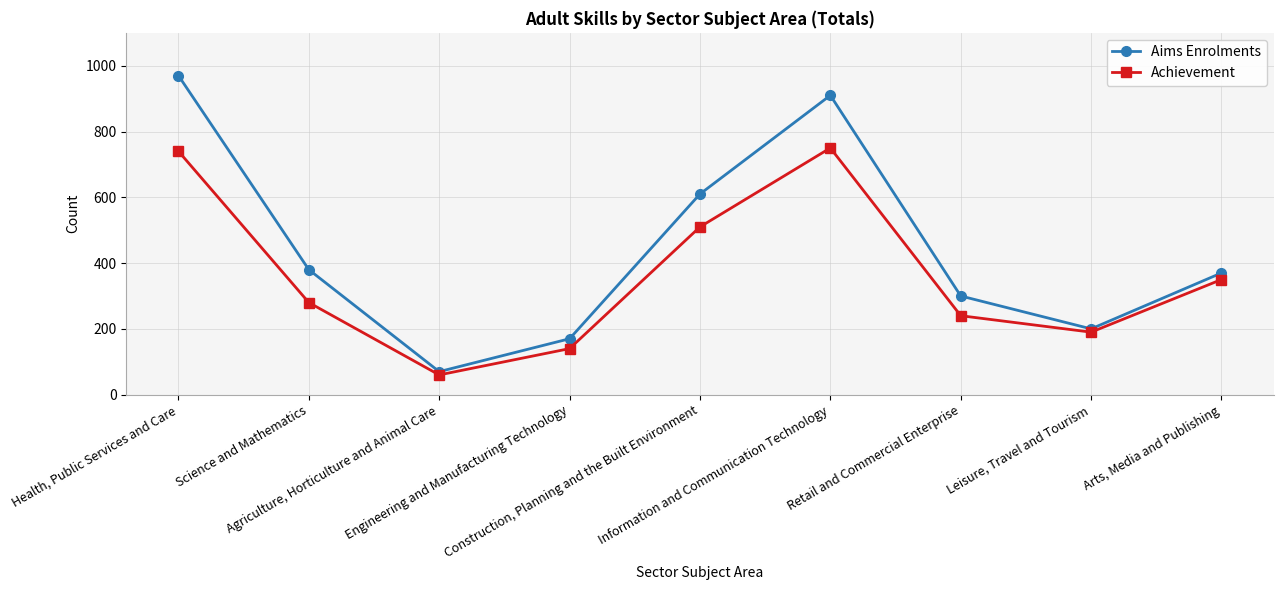

True or false: Aims Enrolments and Achievement cross at least once.

False